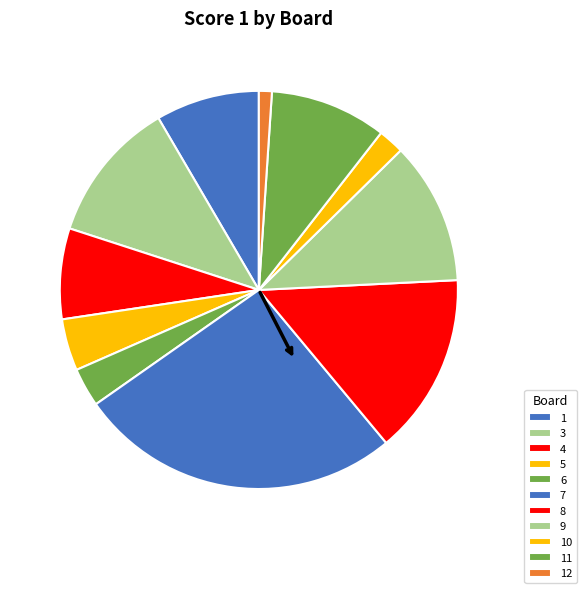

To the nearest percent, what portion does 7 represent?

26%